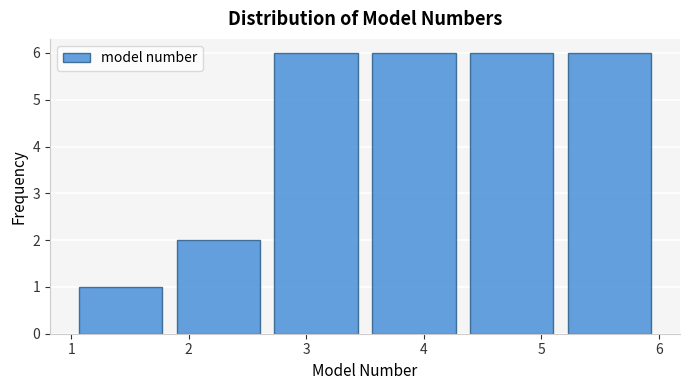

How tall is the bar that spans 1.8 to 2.7 on the x-axis? Neither the bar edges nor the heights are printed on the chart, so give them approximately, as read against the axes.

2